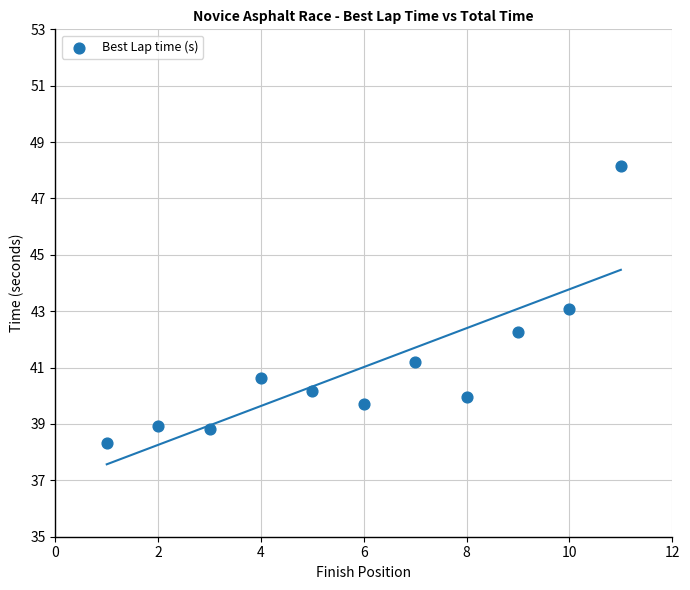

What is the average X value?

6.0